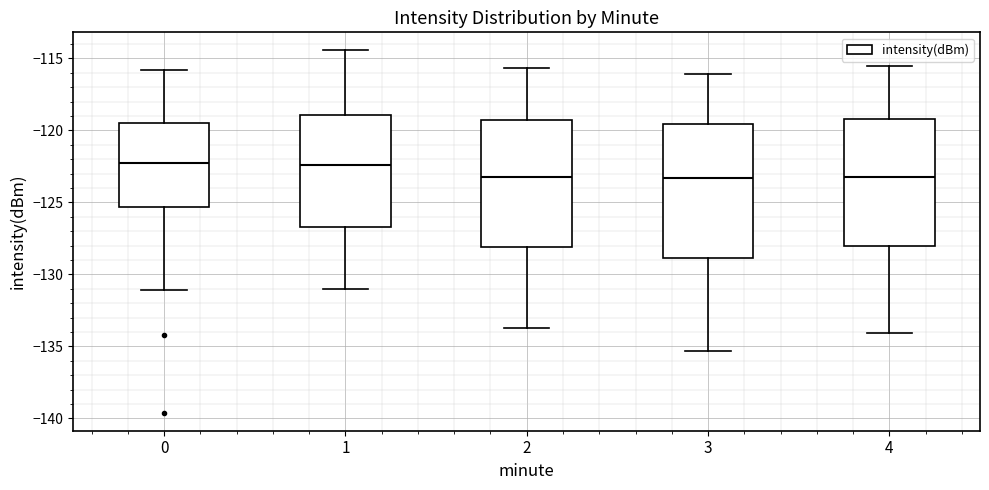

Where does the upper whisker of the box at x = 2 end on the y-axis? The values are not printed on the chart, so give them approximately, as read against the axis.

-115.5